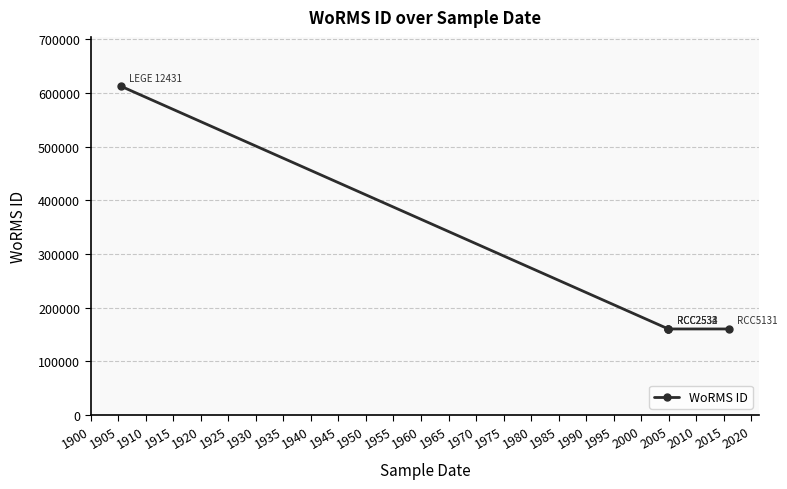

How many series are shown in this chart?

1